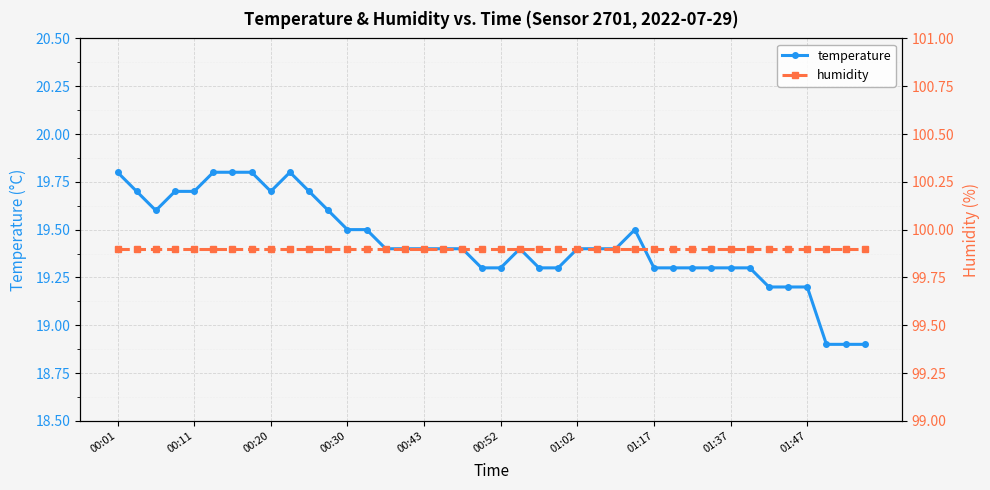

True or false: temperature and humidity intersect in this chart.

False